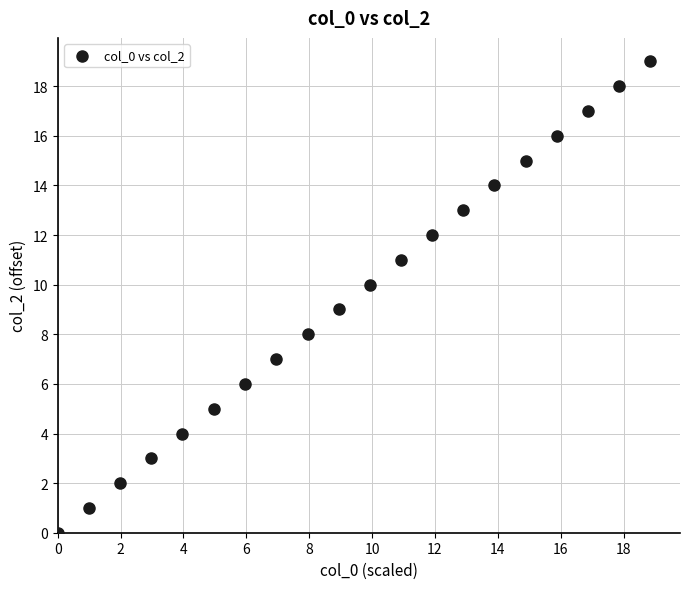

What is the range of Y values (max minus min)?

19